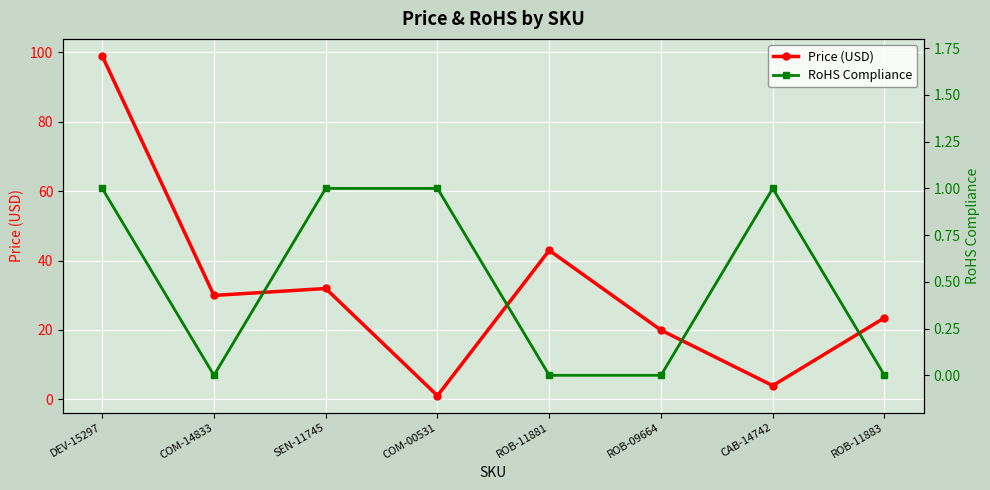

Reading left to right, list all the values displayed in this chart.

Price (USD): 99.0	29.9	31.9	1.1	43.0	19.9	4.0	23.5
RoHS Compliance: 1.0	0.0	1.0	1.0	0.0	0.0	1.0	0.0